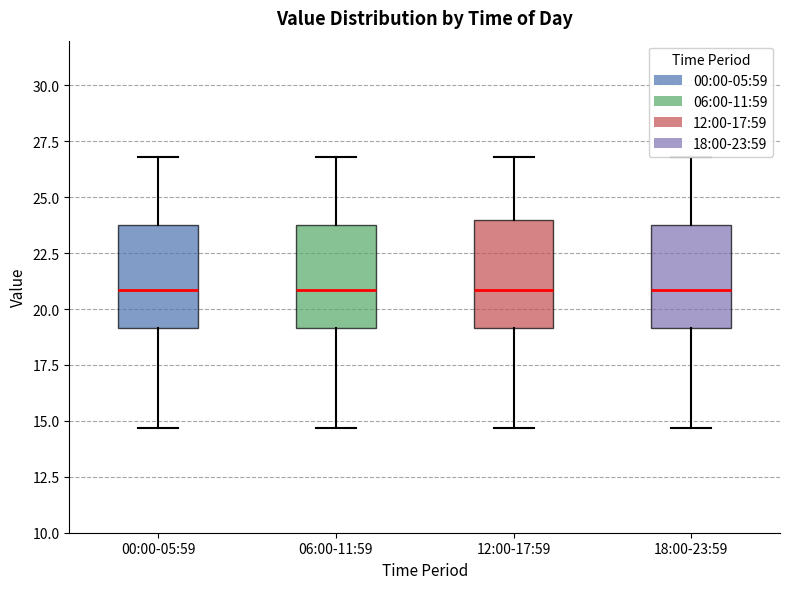

Where does the lower whisker of the box for 18:00-23:59 end on the y-axis? The values are not printed on the chart, so give them approximately, as read against the axis.

14.5